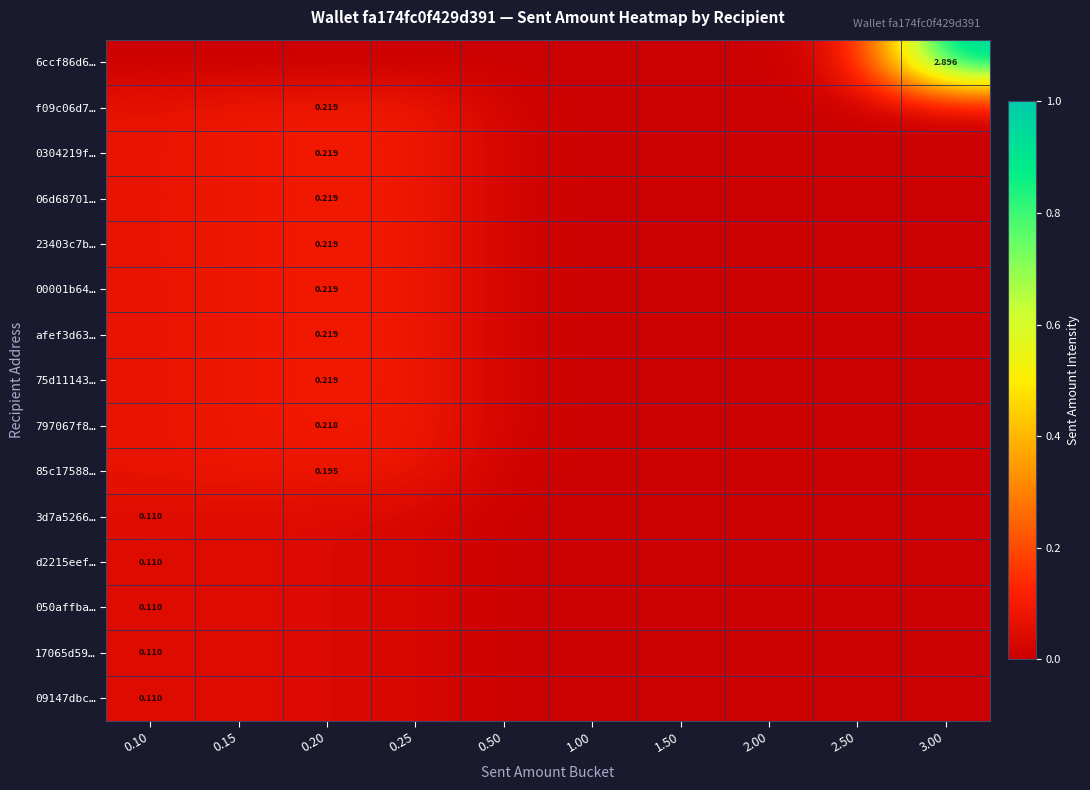

What is the sum of the 23403c7b… values at 1.50 and 0.10?

0.1